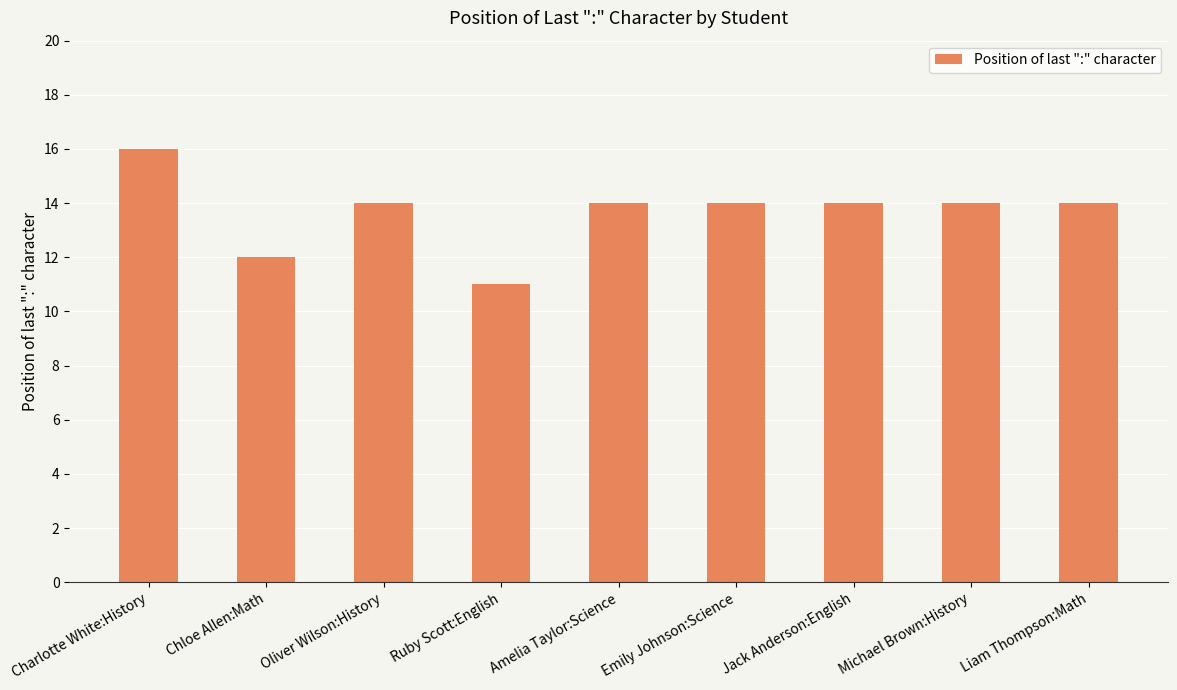

What value does the data have at Oliver Wilson:History?

14